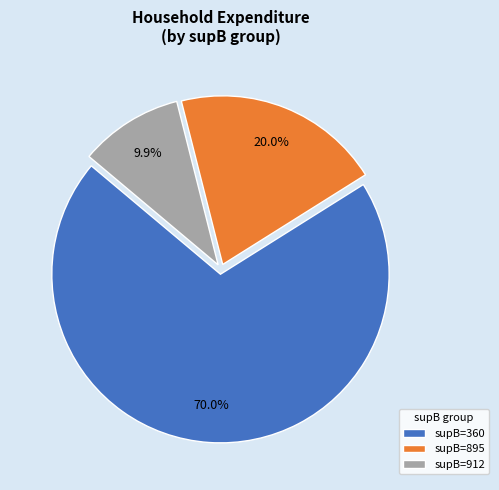

What is the ratio of the value at supB=360 to the value at supB=895?

3.5